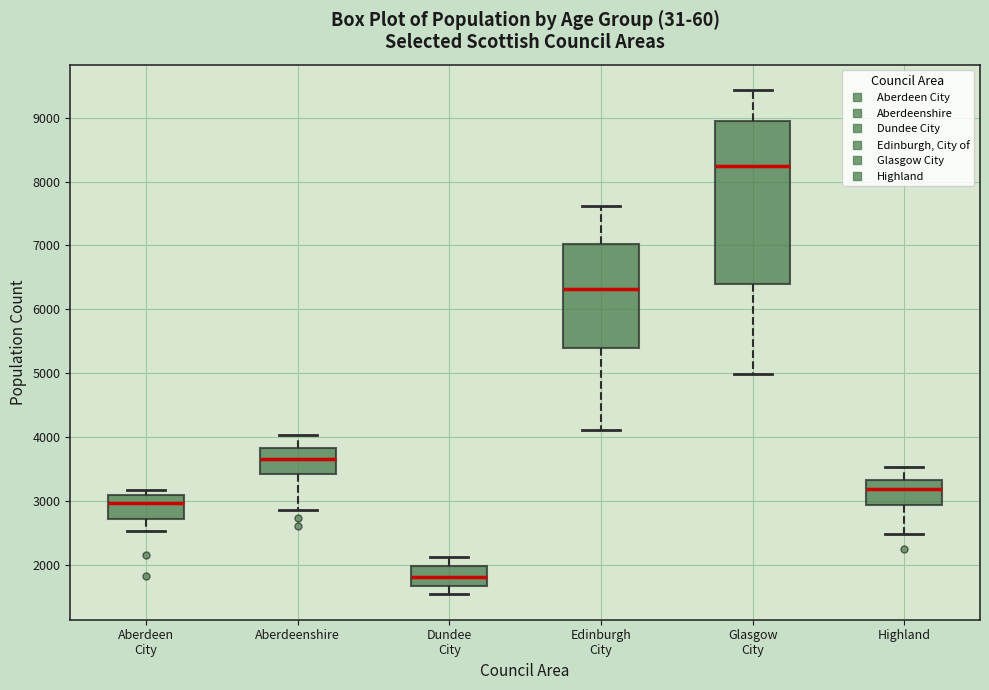

Which box has the lowest median line?

Dundee City